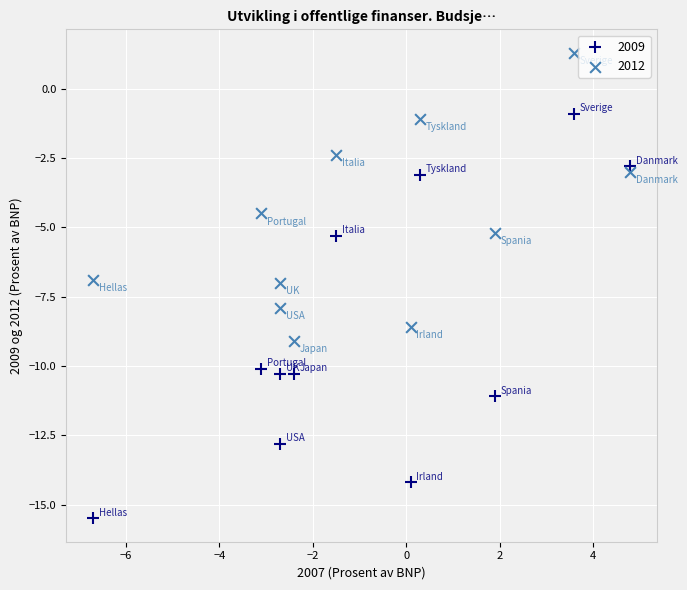

Across all data points, what is the range of Y values (max minus min)?

16.8